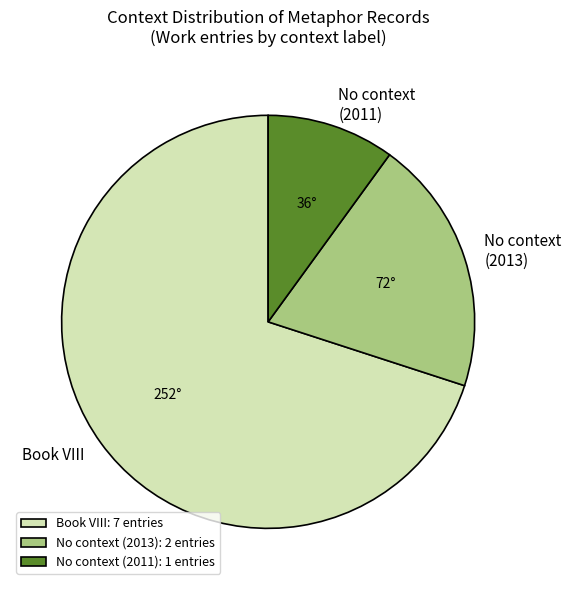

Is it true that No context (2013) is 5% of the pie?

False